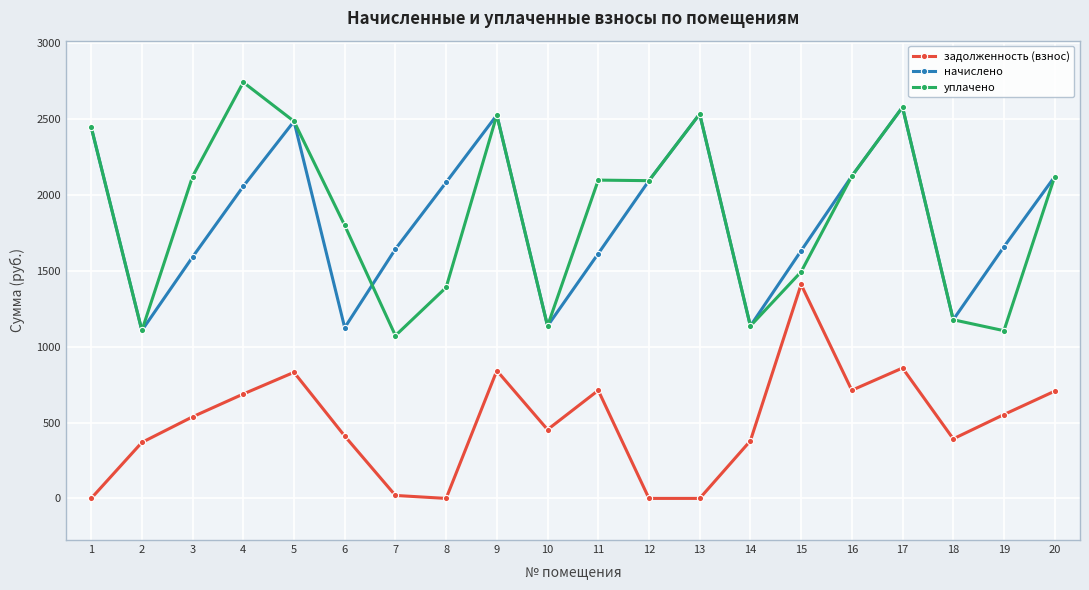

What are all the series names shown in the legend?

задолженность (взнос), начислено, уплачено